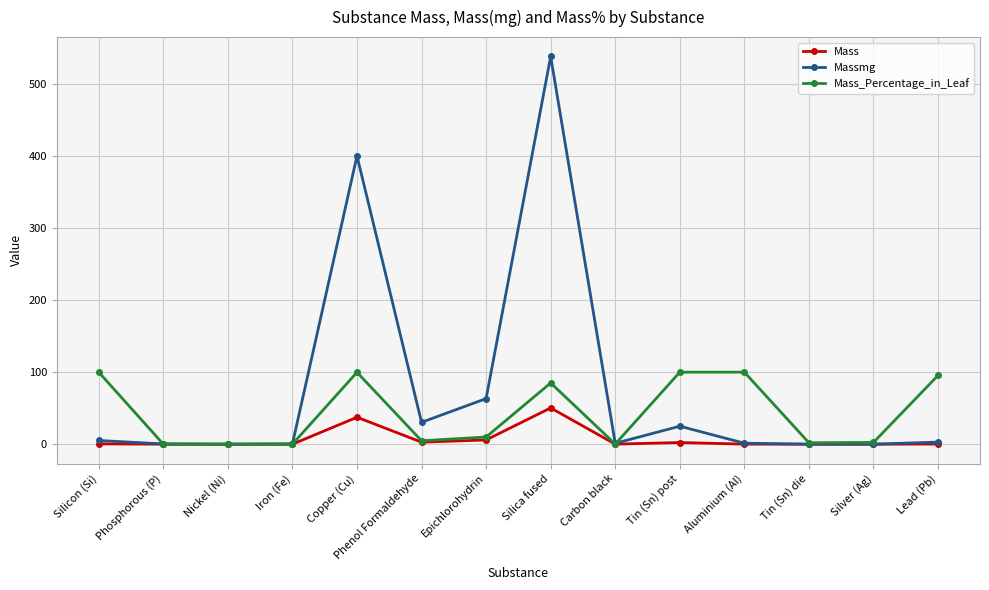

Rank the series by their maximum value, from highest to lowest.

Massmg, Mass_Percentage_in_Leaf, Mass